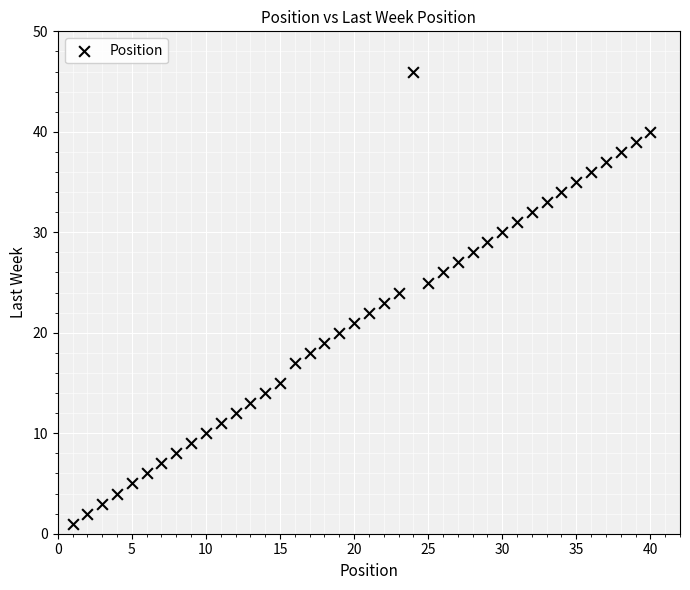

What is the range of Y values (max minus min)?

45